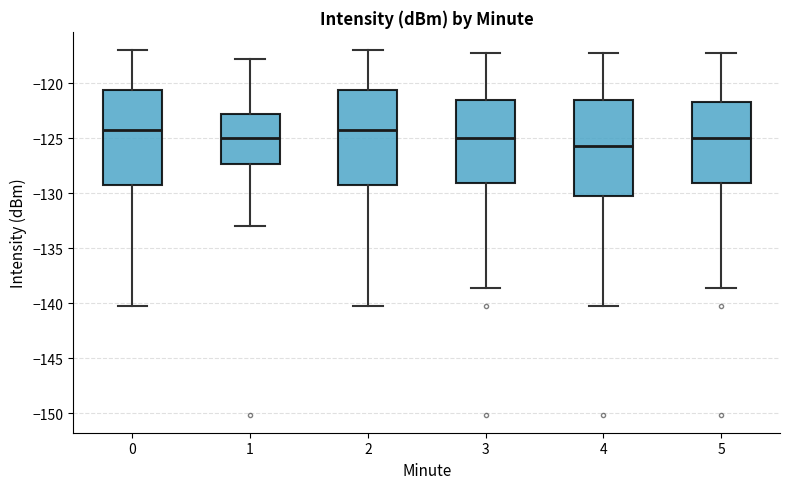

Reading left to right, read every box against the y-axis: the position of its median line, the range the box covers, and the ends of its whiskers. The values are not printed on the chart, so give them approximately, as read against the axis.

0: median -124.0, box -129.5 to -120.5, whiskers -140.5 to -117.0
1: median -125.0, box -127.5 to -123.0, whiskers -133.0 to -117.5
2: median -124.0, box -129.5 to -120.5, whiskers -140.5 to -117.0
3: median -125.0, box -129.0 to -121.5, whiskers -138.5 to -117.0
4: median -125.5, box -130.5 to -121.5, whiskers -140.5 to -117.0
5: median -125.0, box -129.0 to -121.5, whiskers -138.5 to -117.0